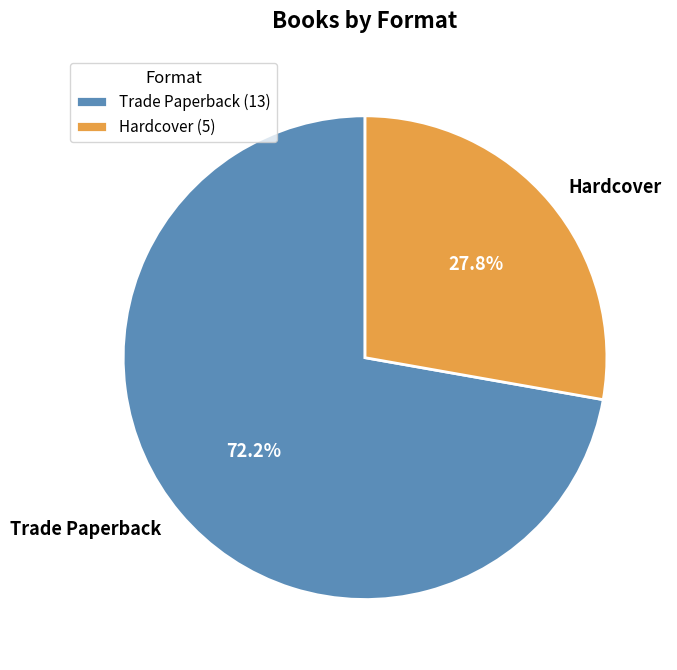

Is the sum of Trade Paperback and Hardcover greater than half?

Yes